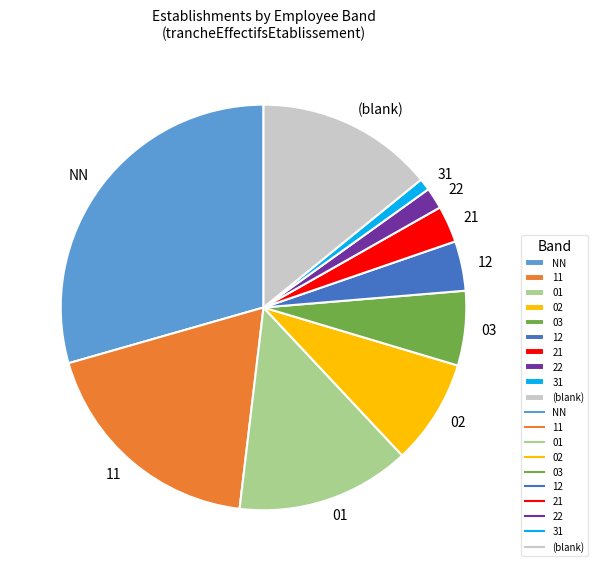

Count the number of slices in the pie.

10